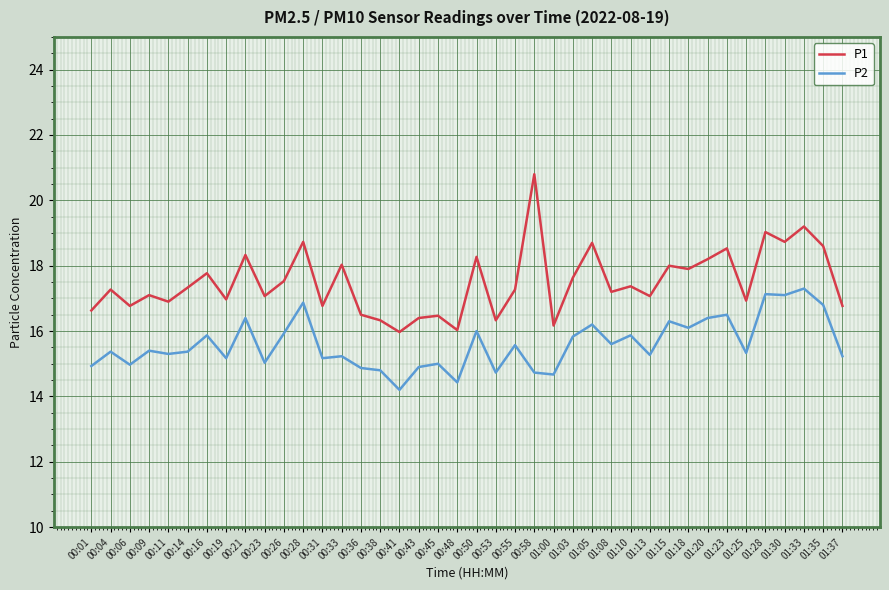

Where does the P1 series first go above 17?

00:04